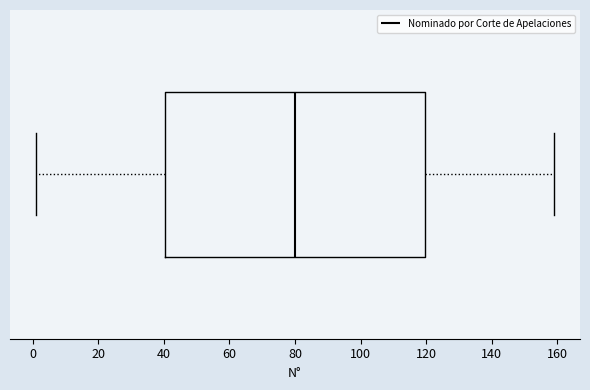

Read this box plot against the x-axis: the position of the median line, the range covered by the box, and the ends of both whiskers. The values are not printed on the chart, so give them approximately, as read against the axis.

median 80, box 40 to 120, whiskers 2 to 160